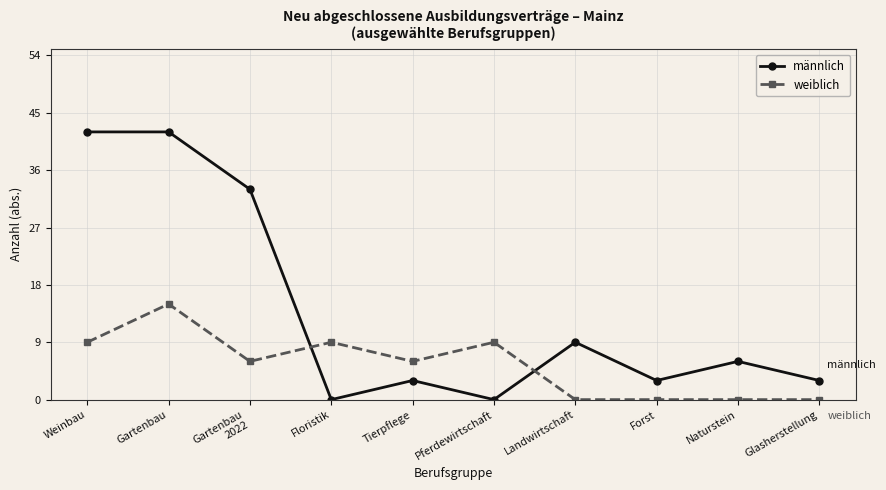

Where does the männlich series first go above 6?

Weinbau